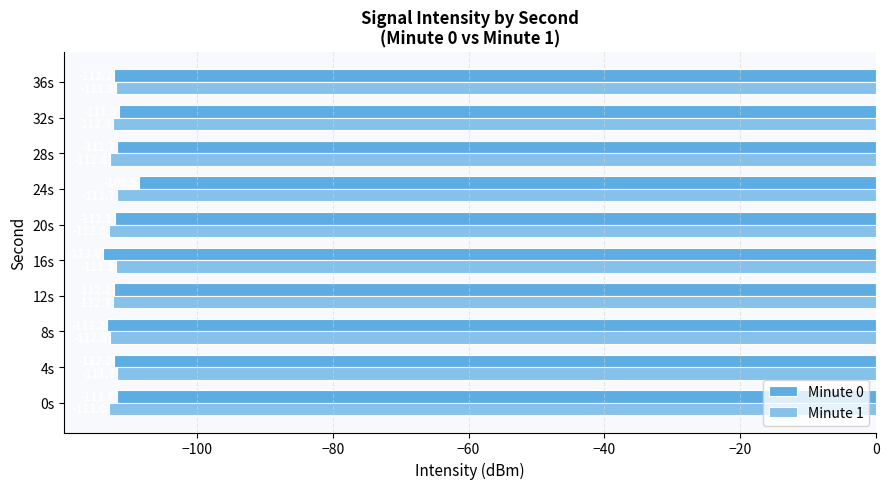

What is the spread (max minus min) of values at 24s?

3.2